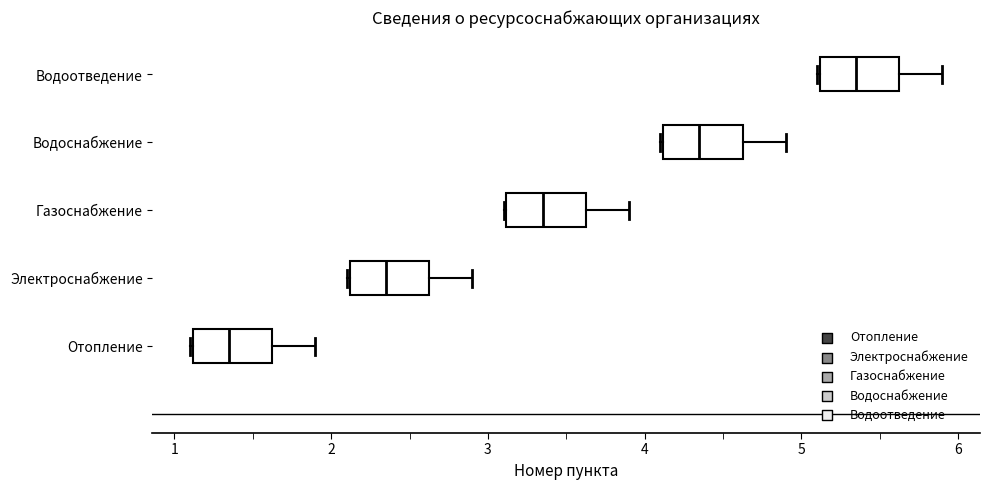

Which box has the furthest to the left median line?

Отопление